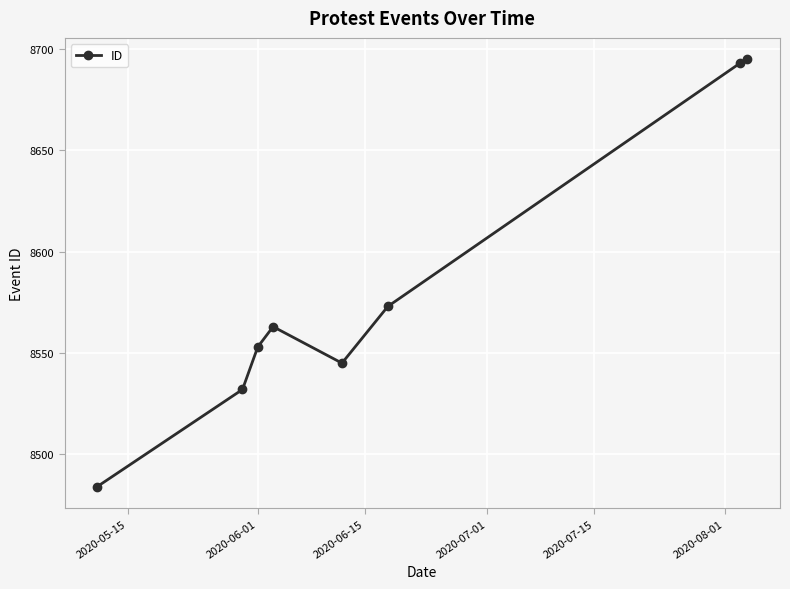

What is the sum of all values?

68638